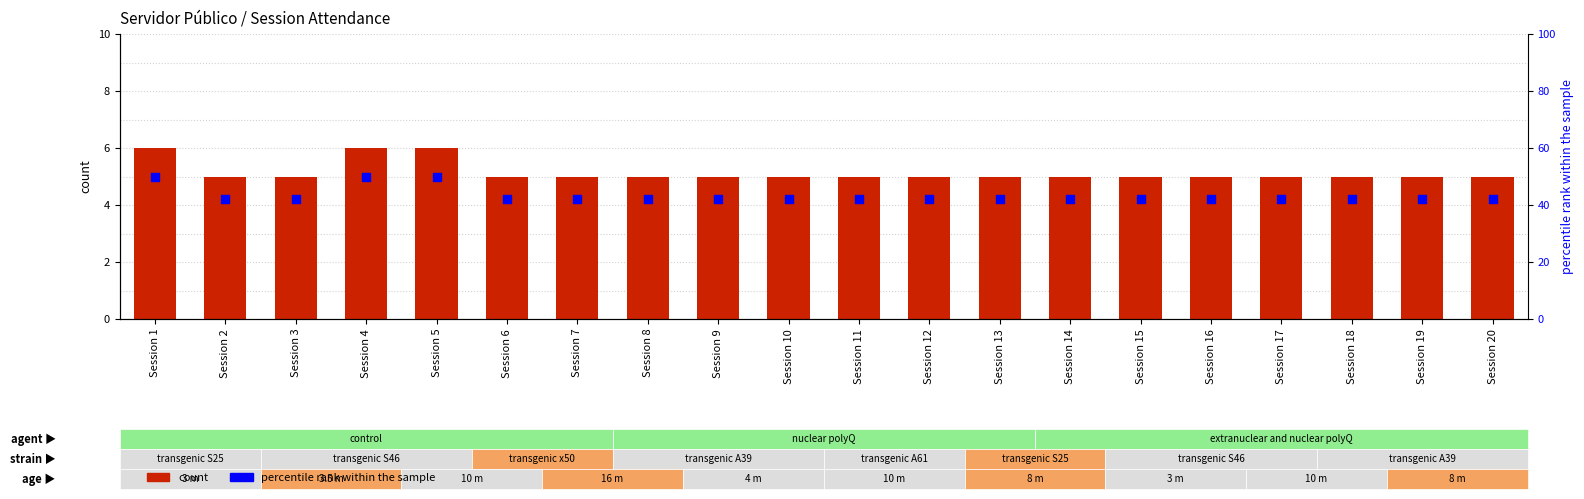

Is the value of percentile rank within the sample at Session 16 greater than the value of count at Session 10?

Yes